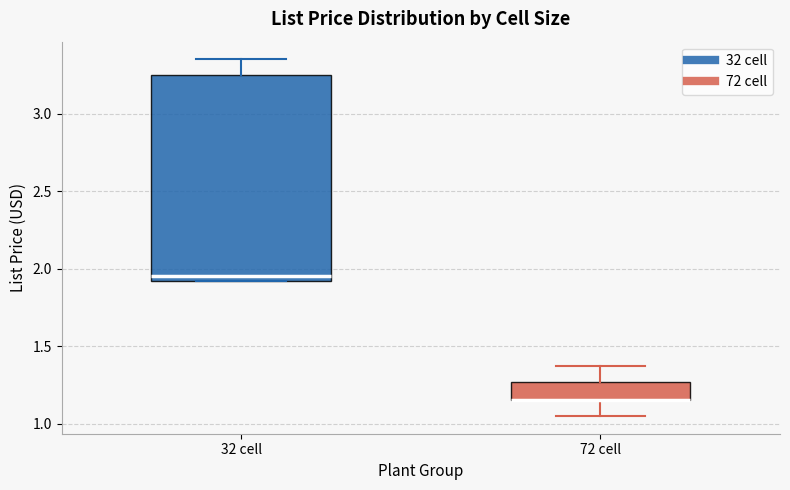

Reading left to right, read every box against the y-axis: the position of its median line, the range the box covers, and the ends of its whiskers. The values are not printed on the chart, so give them approximately, as read against the axis.

32 cell: median 1.95, box 1.90 to 3.25, whiskers 1.90 to 3.35
72 cell: median 1.15 (drawn on the box's lower edge), box 1.15 to 1.25, whiskers 1.05 to 1.35